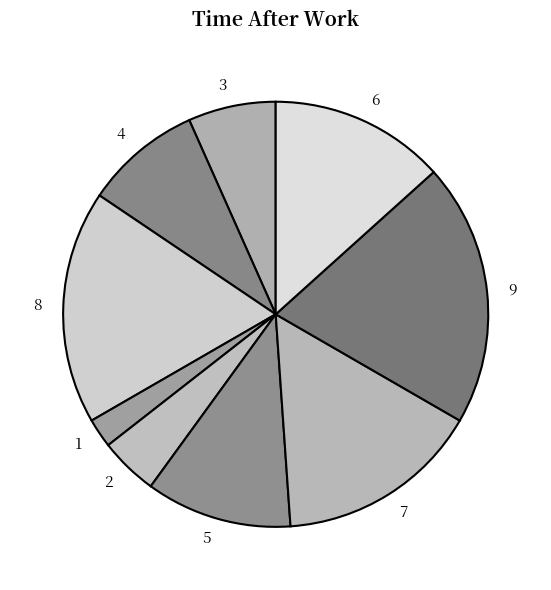

The 5 slice represents 11% of the pie. True or false?

True